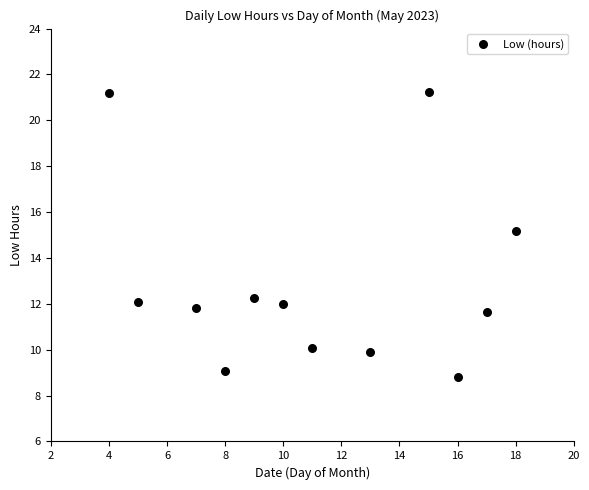

What is the range of X values (max minus min)?

14.0